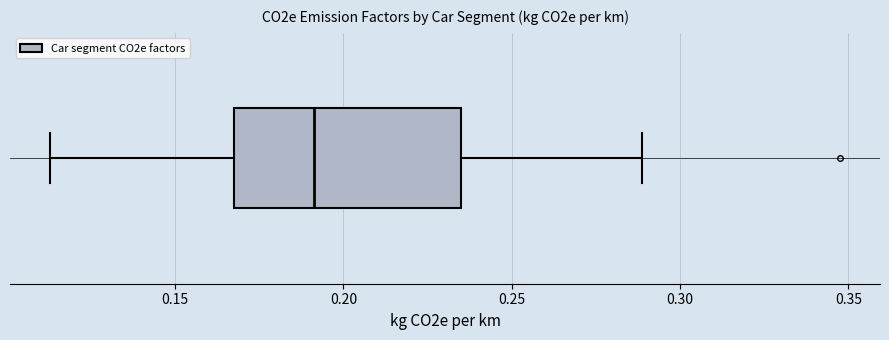

Transcribe this box plot: give where the median line is, the range the box spans, and where the two whiskers end, as read against the x-axis. The values are not printed on the chart, so give them approximately, as read against the axis.

median 0.190, box 0.170 to 0.235, whiskers 0.115 to 0.290